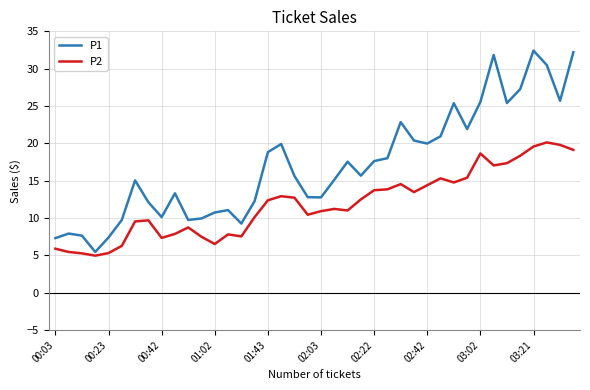

List the series in order of their peak value, highest first.

P1, P2